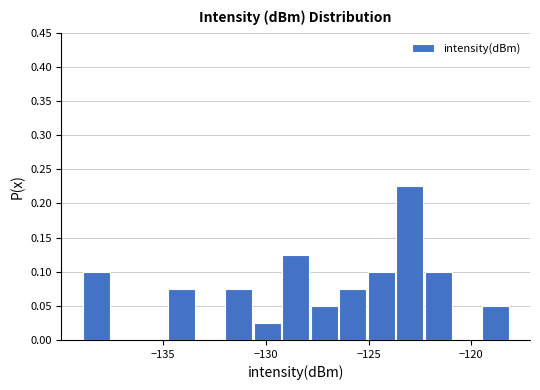

Around what value on the x-axis is the tallest bar? Give the approximate position of its centre, as read against the axis.

-123.0